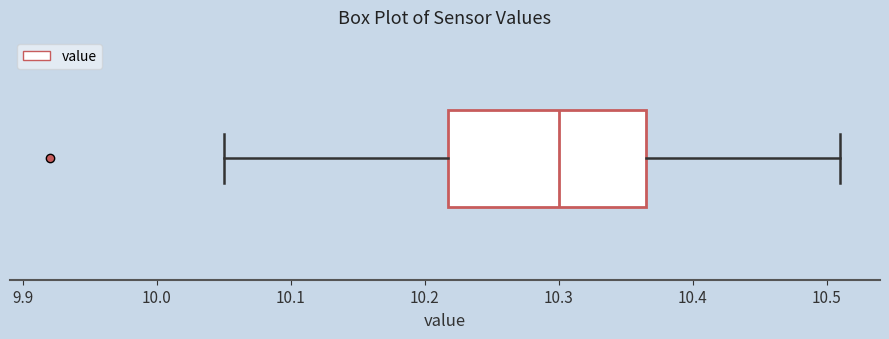

Transcribe this box plot: give where the median line is, the range the box spans, and where the two whiskers end, as read against the x-axis. The values are not printed on the chart, so give them approximately, as read against the axis.

median 10.30, box 10.22 to 10.37, whiskers 10.05 to 10.51